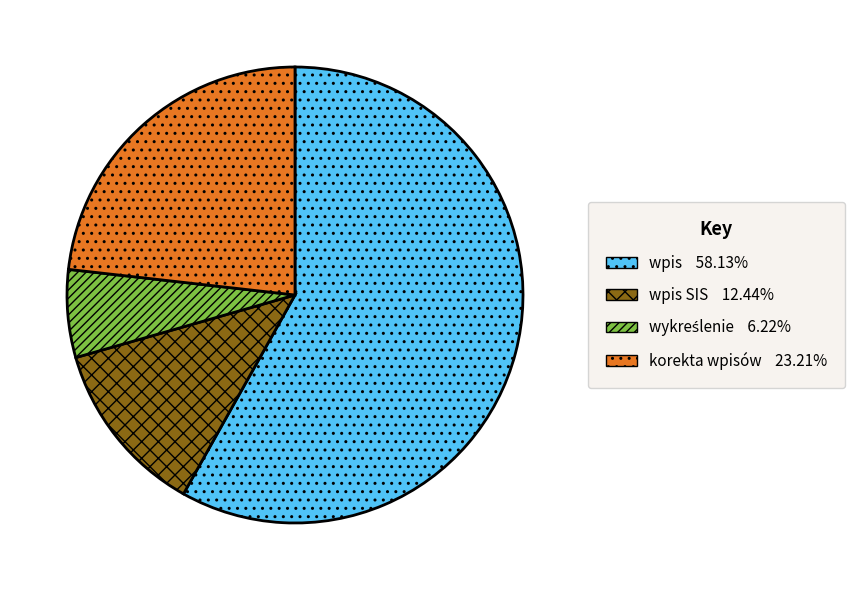

Is there a majority slice in this chart?

Yes